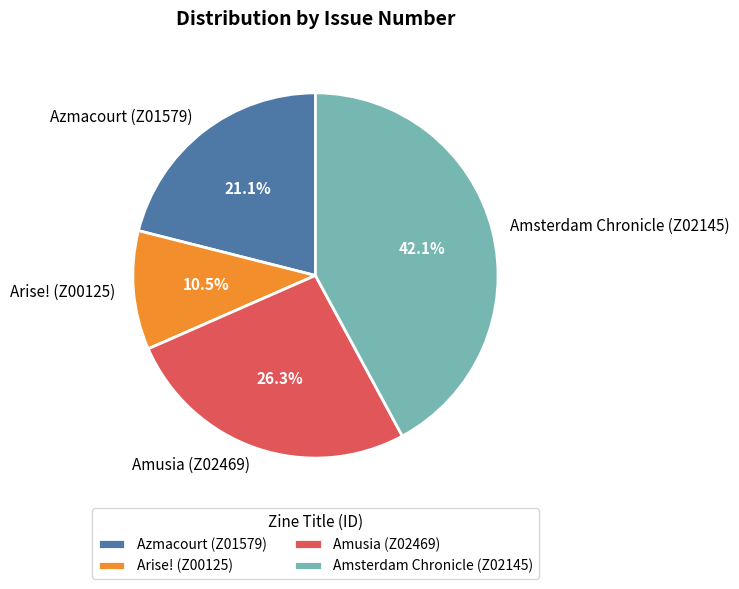

What is the ratio of the value at Arise! (Z00125) to the value at Azmacourt (Z01579)?

0.5